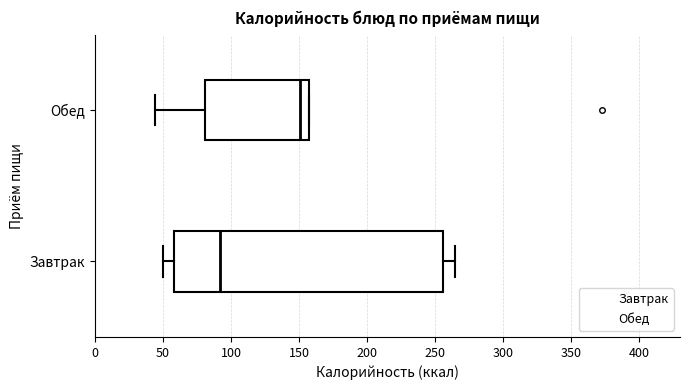

Reading bottom to top, read every box against the x-axis: the position of its median line, the range the box covers, and the ends of its whiskers. The values are not printed on the chart, so give them approximately, as read against the axis.

Завтрак: median 90, box 60 to 255, whiskers 50 to 265
Обед: median 150, box 80 to 155, whiskers 45 to 155